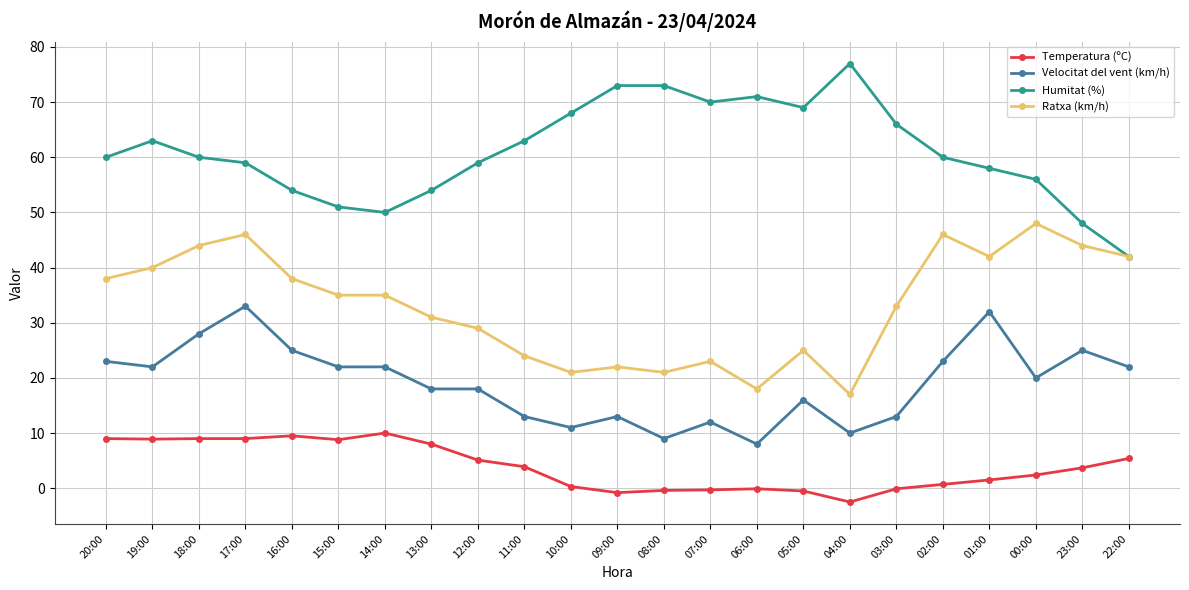

Where does the Ratxa (km/h) series first go above 35?

20:00